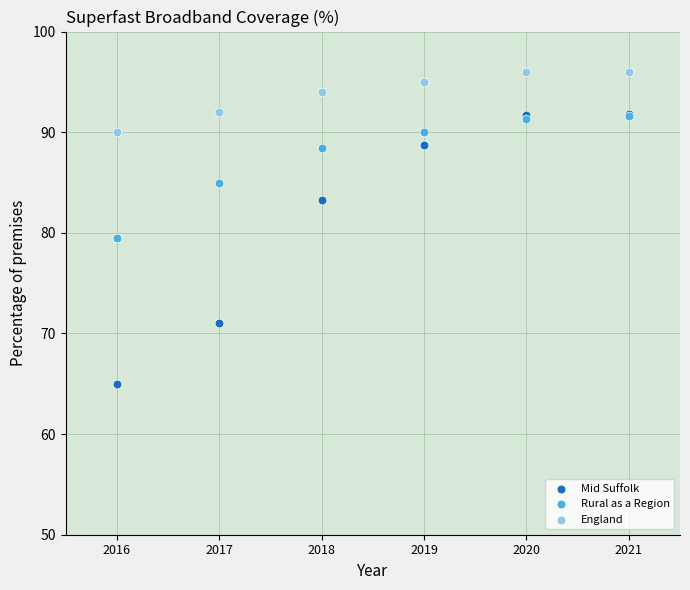

Which series reaches the maximum Y coordinate?

England